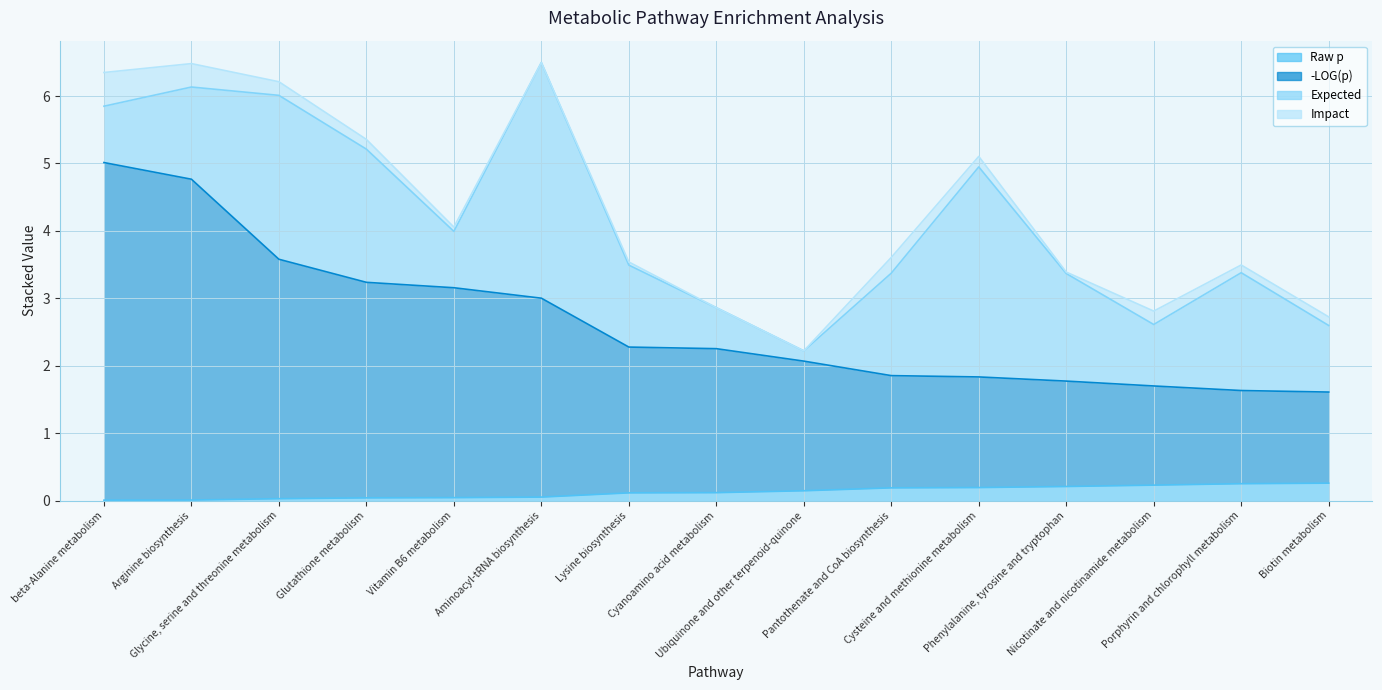

What value does the Raw p series have at Nicotinate and nicotinamide metabolism?

0.2